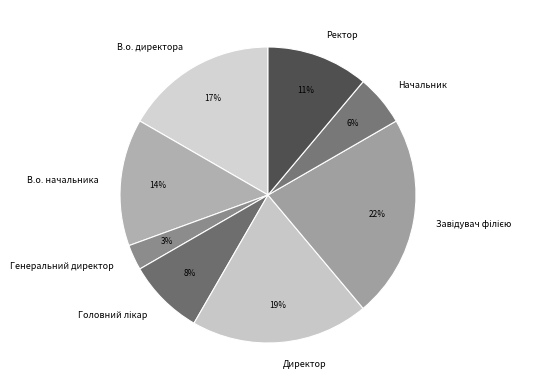

True or false: Директор accounts for 11% of the total.

False